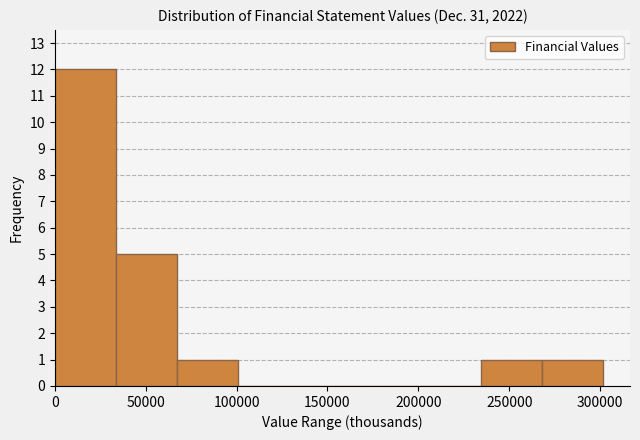

How tall is the bar that spans 35000 to 65000 on the x-axis? Neither the bar edges nor the heights are printed on the chart, so give them approximately, as read against the axes.

5